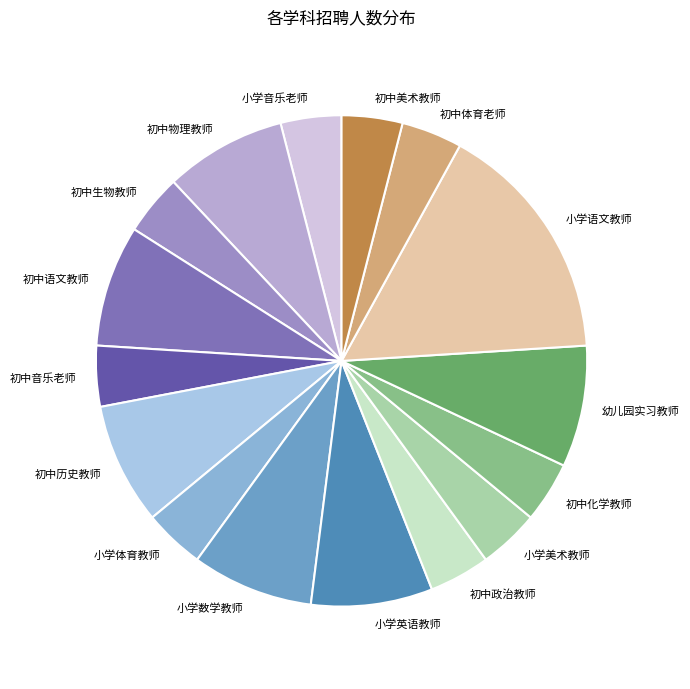

Which category has the biggest portion of the pie?

小学语文教师